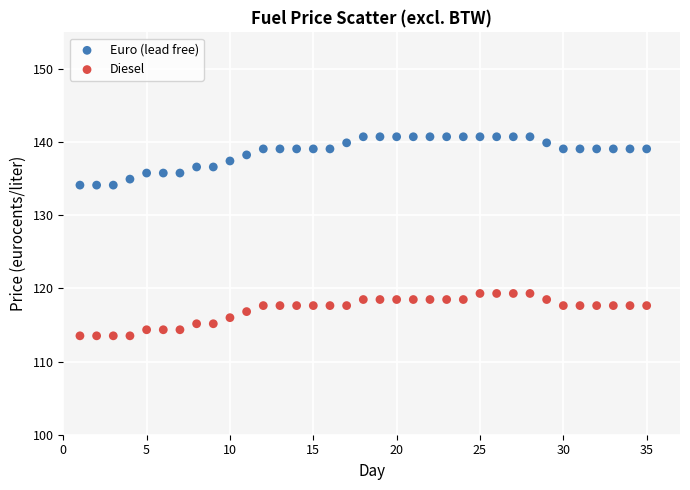

Across all data points, what is the range of Y values (max minus min)?

27.2